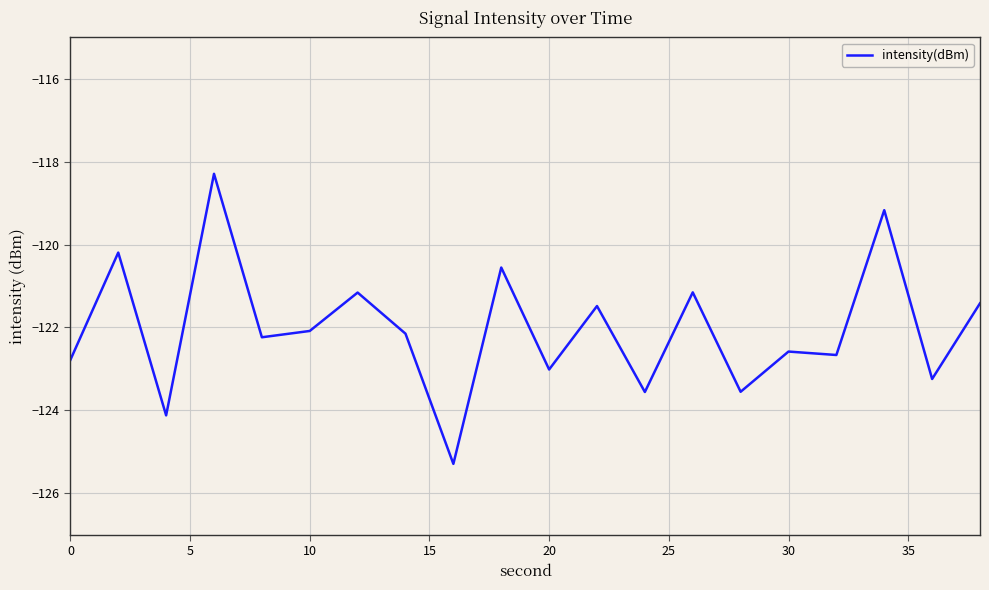

What is the smallest value displayed?

-125.3